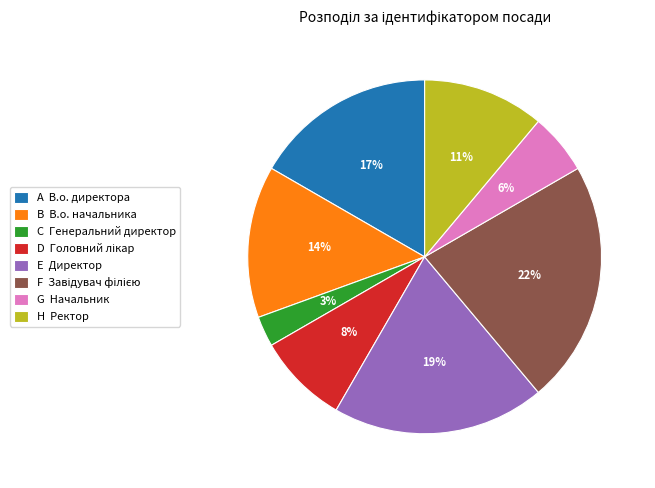

Is there any slice that represents more than half of the pie?

No